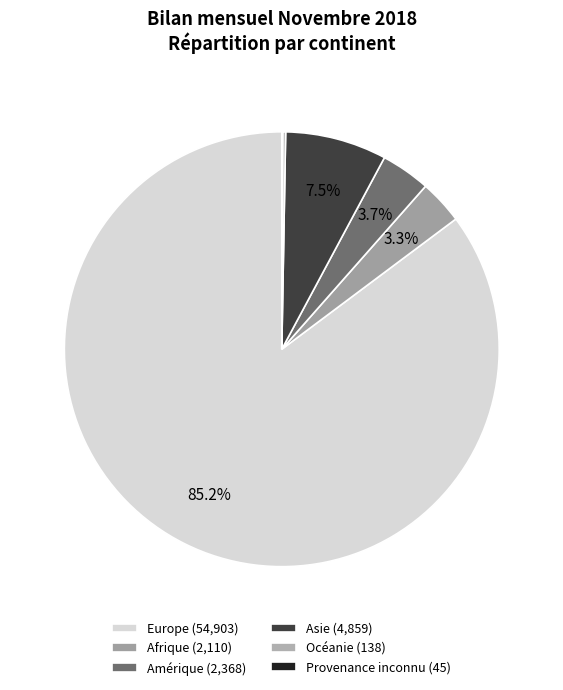

Does Afrique account for over 50% of the chart?

No